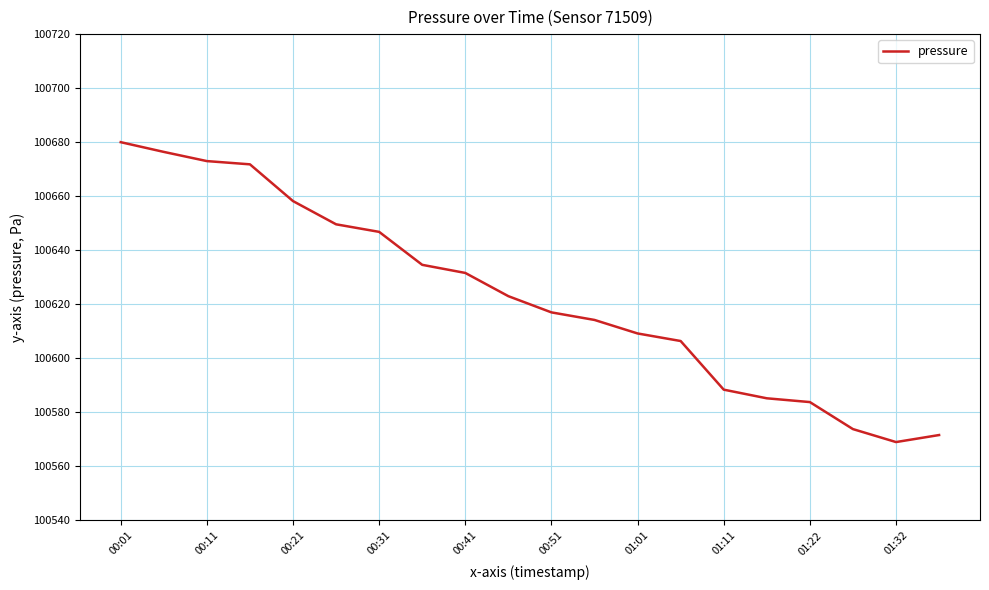

What is the greatest value displayed?

100680.0